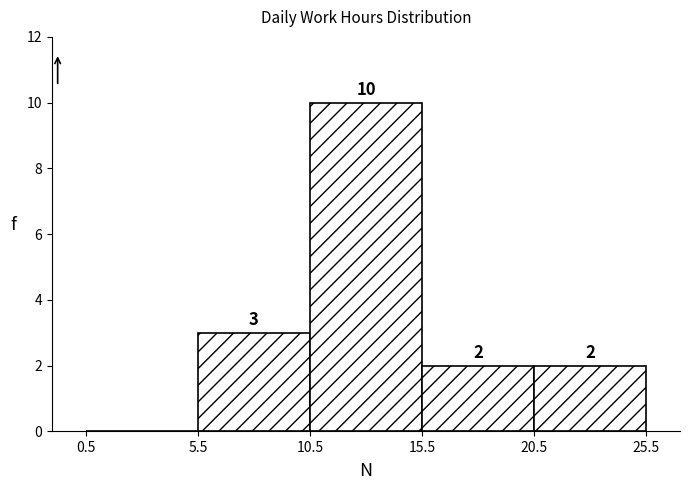

Which range on the x-axis has the tallest bar?

10.5 to 15.5